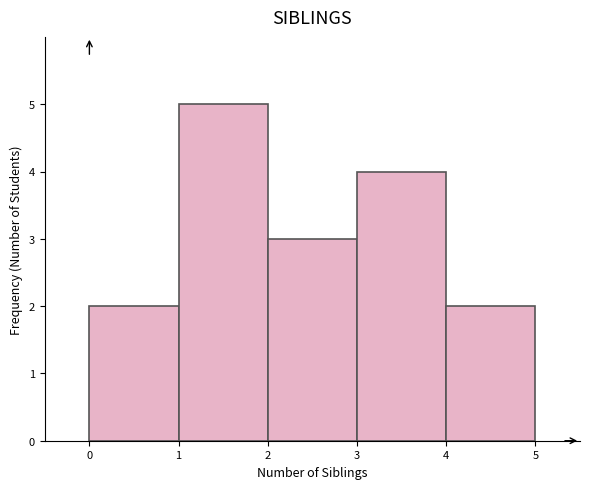

What is the height of the bar covering 4 to 5 on the x-axis? The values are not printed on the chart, so give them approximately, as read against the axis.

2